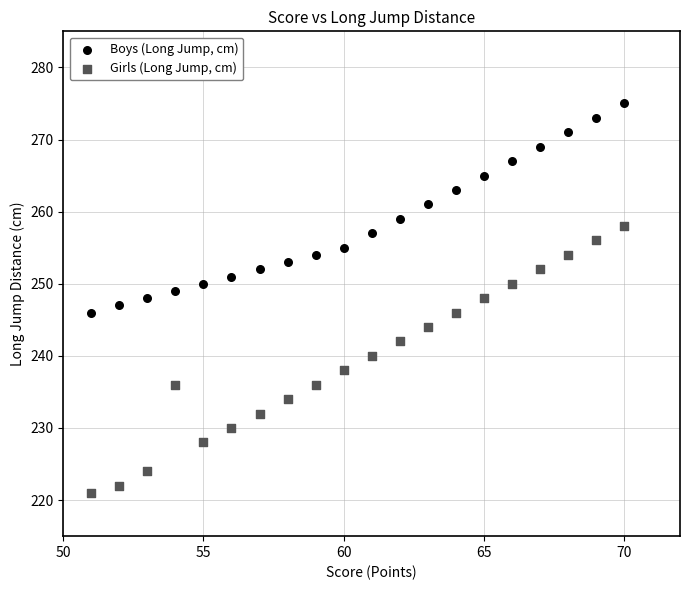

Which series has the widest spread of Y values?

Girls (Long Jump, cm)